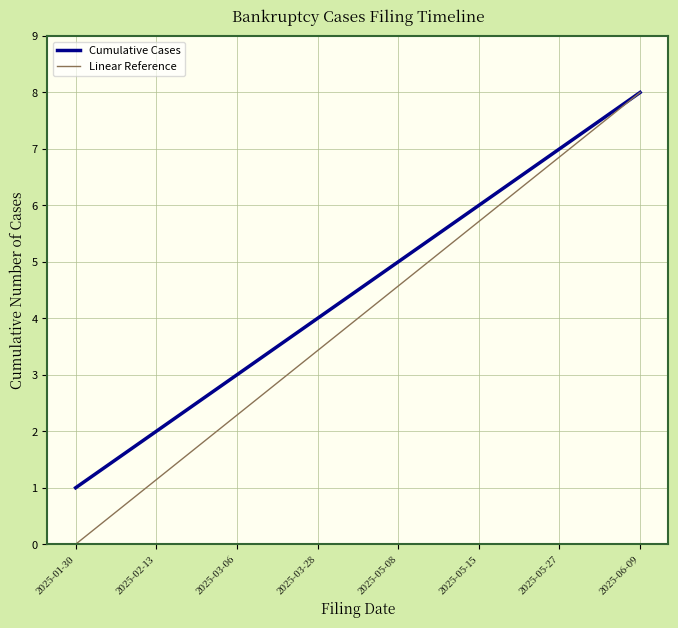

Which series has the widest spread of values?

Linear Reference